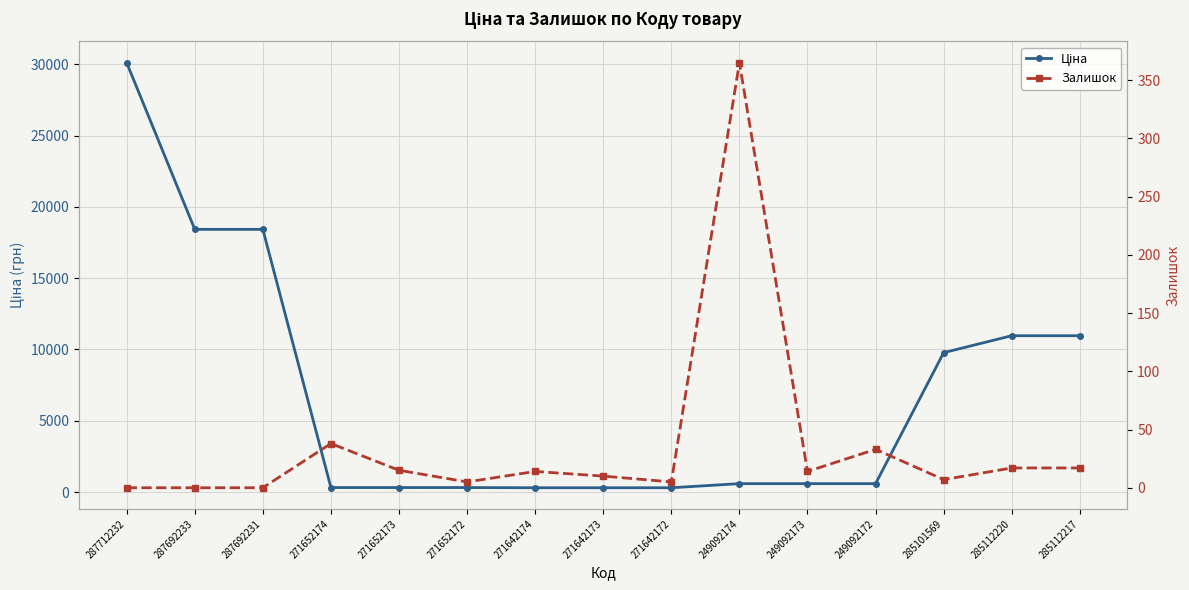

Reading left to right, extract all data points from this chart.

Ціна: 30102.8	18420.9	18420.9	318.3	318.3	318.3	304.1	304.1	304.1	591.6	591.6	591.6	9775.5	10964.4	10964.4
Залишок: 0.0	0.0	0.0	38.0	15.0	5.0	14.0	10.0	5.0	365.0	14.0	33.0	7.0	17.0	17.0